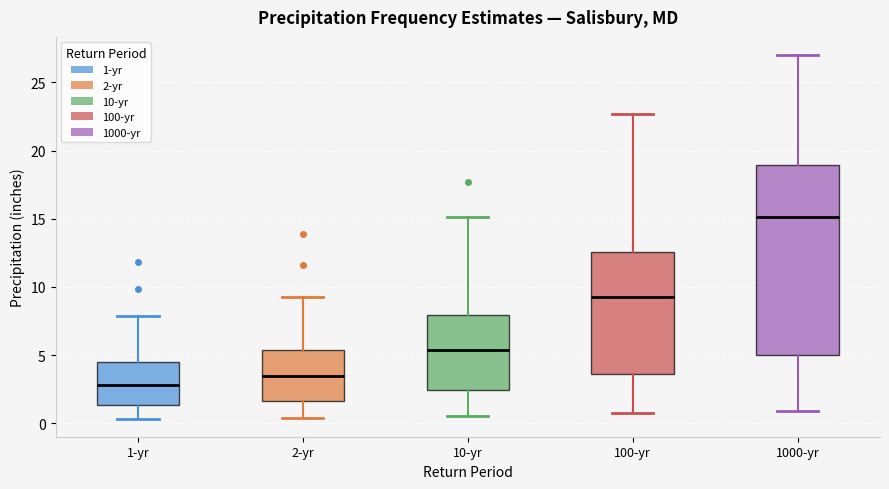

Reading left to right, read every box against the y-axis: the position of its median line, the range the box covers, and the ends of its whiskers. The values are not printed on the chart, so give them approximately, as read against the axis.

1-yr: median 3.0, box 1.5 to 4.5, whiskers 0.5 to 8.0
2-yr: median 3.5, box 1.5 to 5.5, whiskers 0.5 to 9.5
10-yr: median 5.5, box 2.5 to 8.0, whiskers 0.5 to 15.0
100-yr: median 9.5, box 3.5 to 12.5, whiskers 1.0 to 22.5
1000-yr: median 15.0, box 5.0 to 19.0, whiskers 1.0 to 27.0